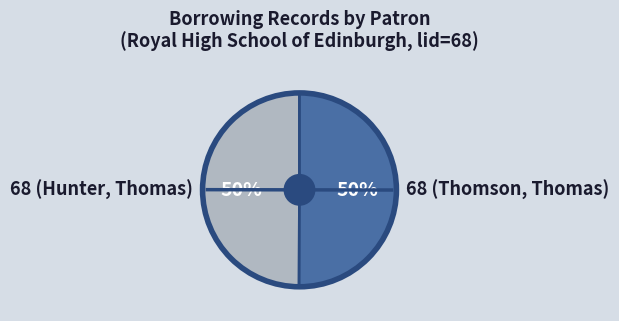

Is it true that 68 (Thomson, Thomas) is 59% of the pie?

False